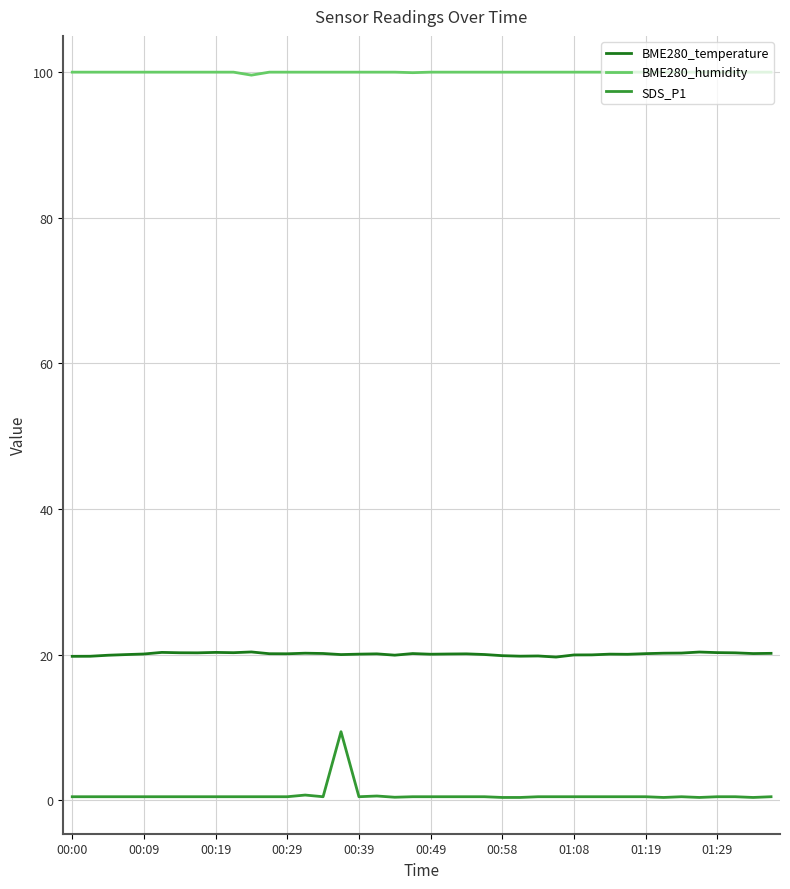

True or false: BME280_temperature and SDS_P1 intersect in this chart.

False